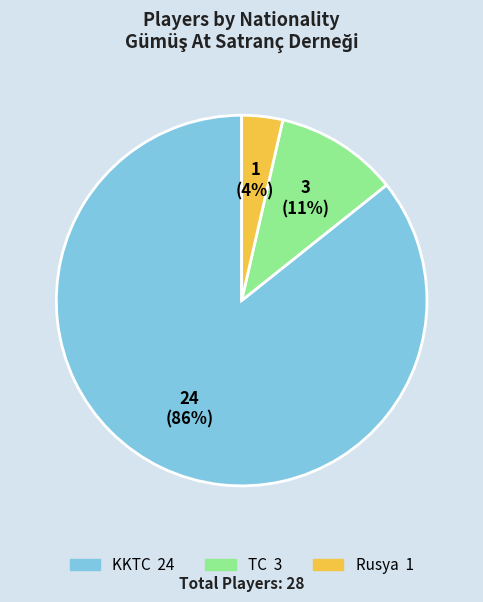

Rank the categories by value from highest to lowest.

KKTC, TC, Rusya